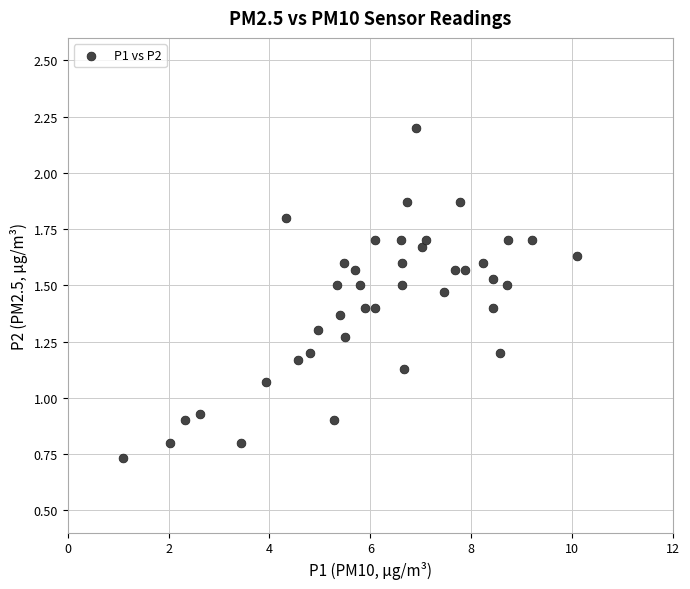

What is the range of X values (max minus min)?

9.0